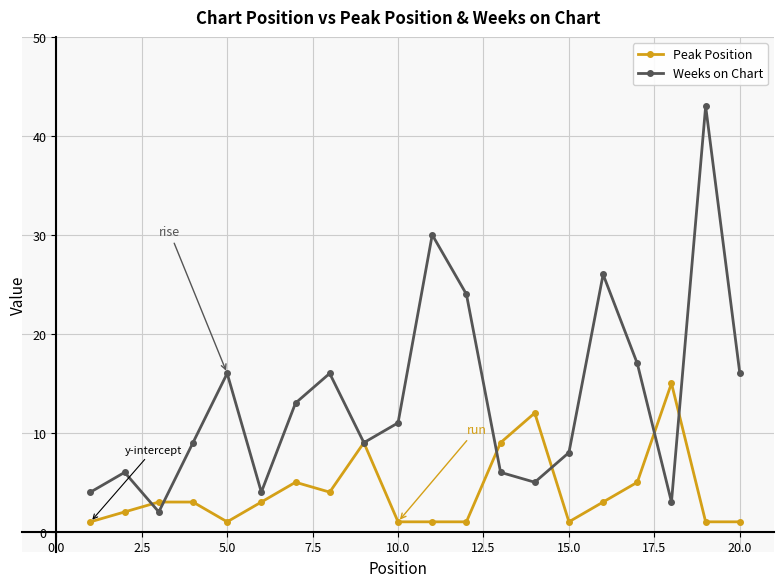

How many lines are shown in the chart?

2